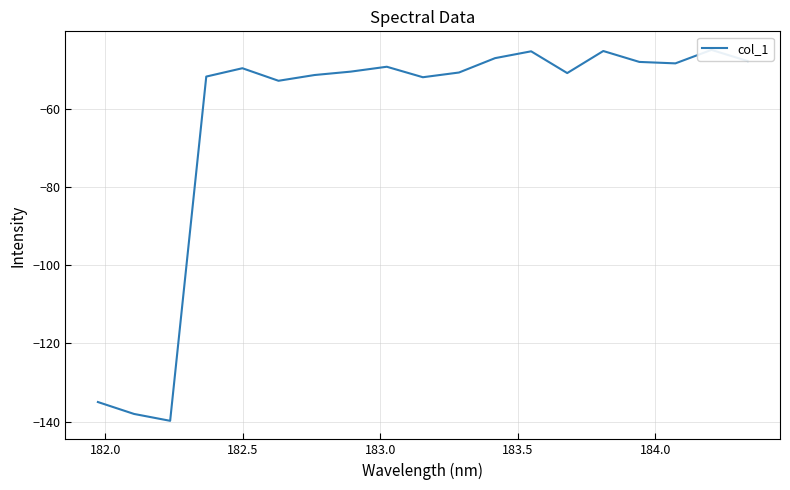

What is the sum of all values?

-1198.6